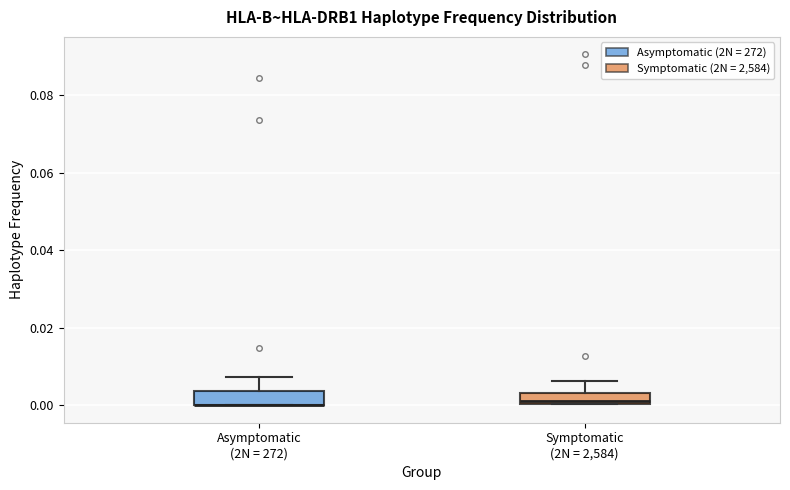

Where is the lower edge of the box for Symptomatic (2N = 2,584) on the y-axis? The values are not printed on the chart, so give them approximately, as read against the axis.

0.000